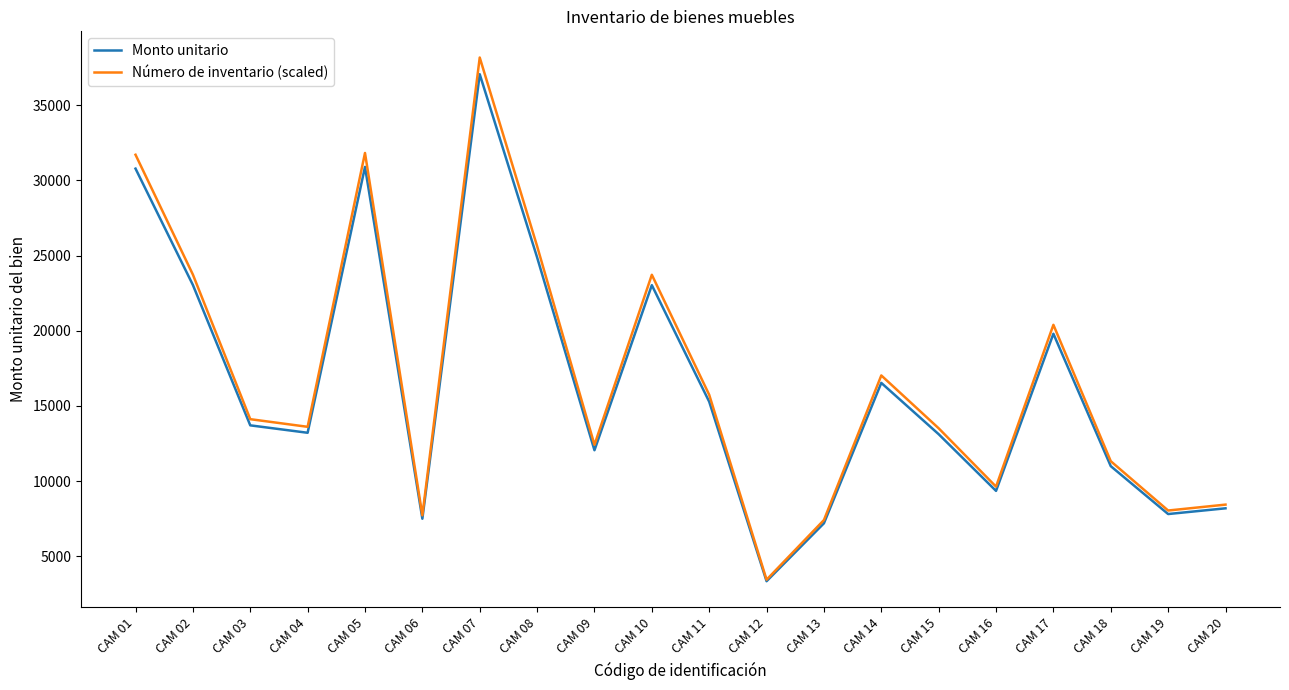

Where is the first local minimum for Número de inventario (scaled)?

CAM 04